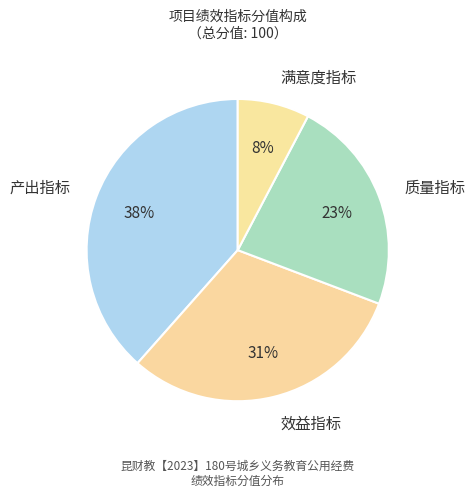

To the nearest percent, what is the average slice percentage?

25%